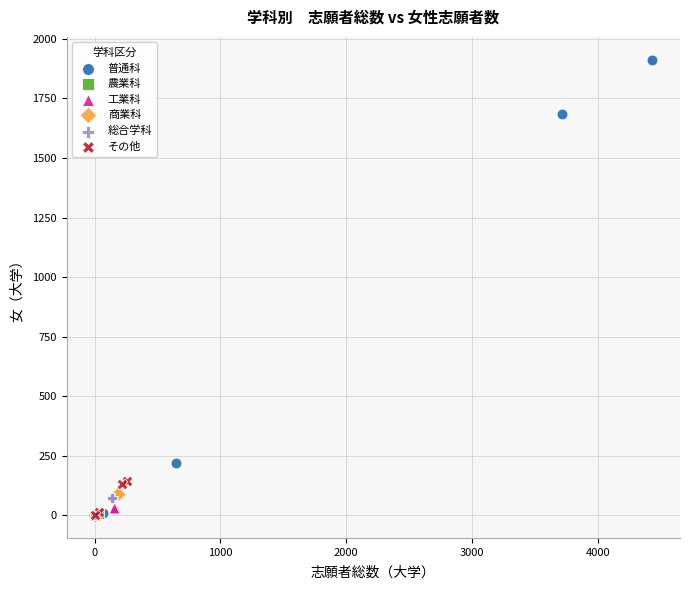

Which series reaches the maximum Y coordinate?

普通科